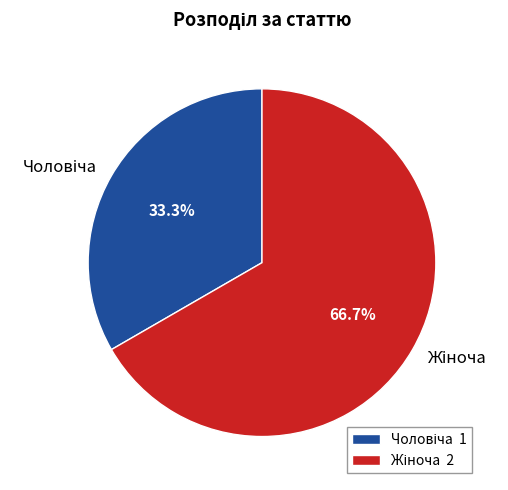

How many slices are in this pie chart?

2